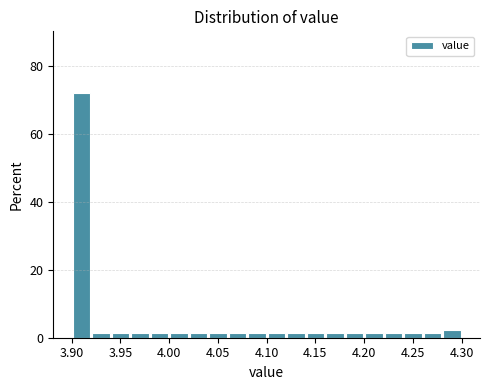

How tall is the bar that spans 4.28 to 4.30 on the x-axis? The values are not printed on the chart, so give them approximately, as read against the axis.

2